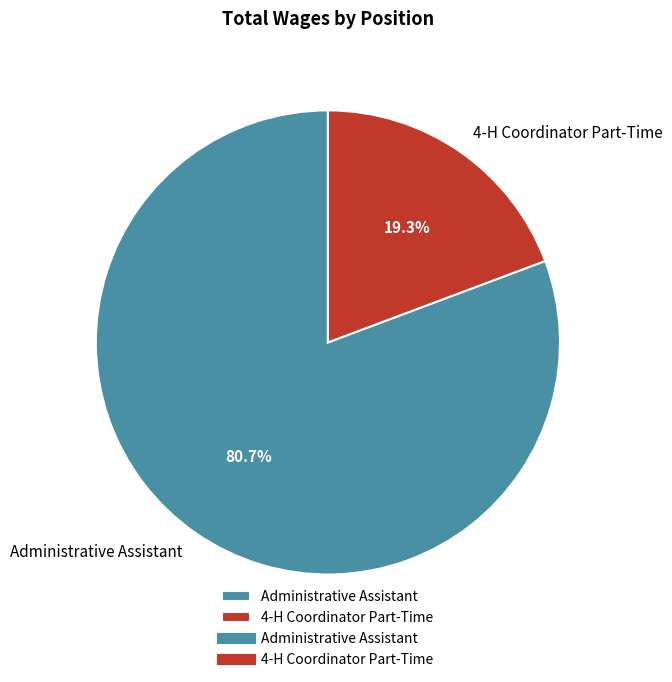

To the nearest percent, what percentage of the pie is 4-H Coordinator Part-Time?

19%